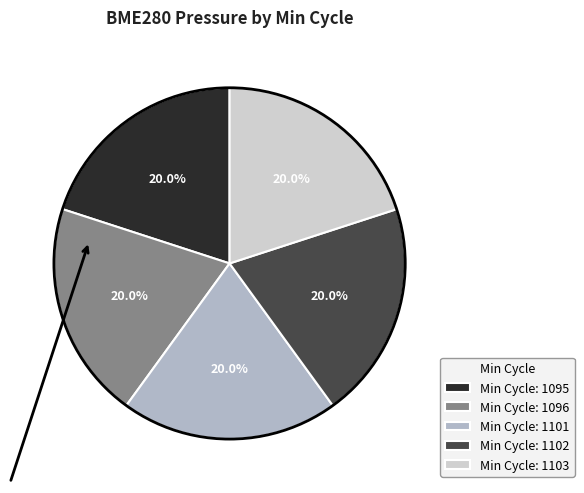

What is the ratio of the value at Min Cycle: 1102 to the value at Min Cycle: 1103?

1.0